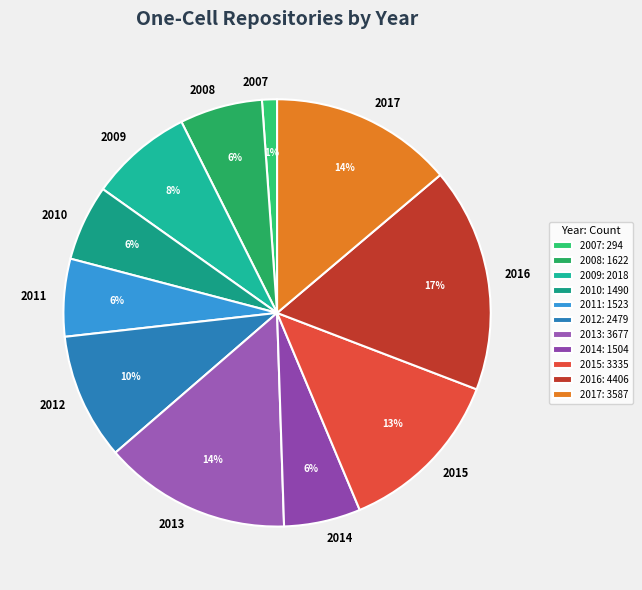

How many segments does this pie chart have?

11